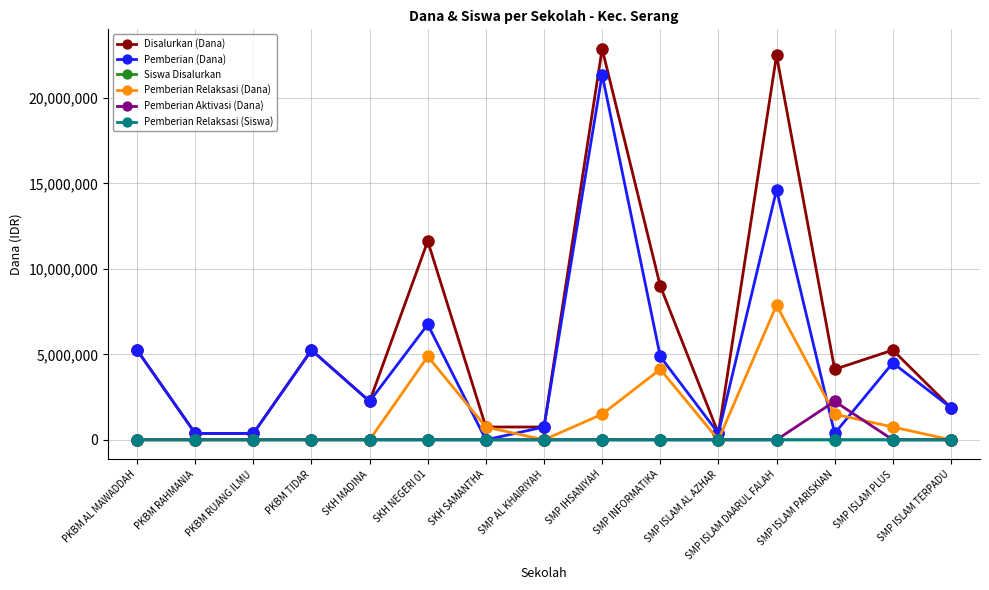

What is the label of the 12th point from the left?

SMP ISLAM DAARUL FALAH